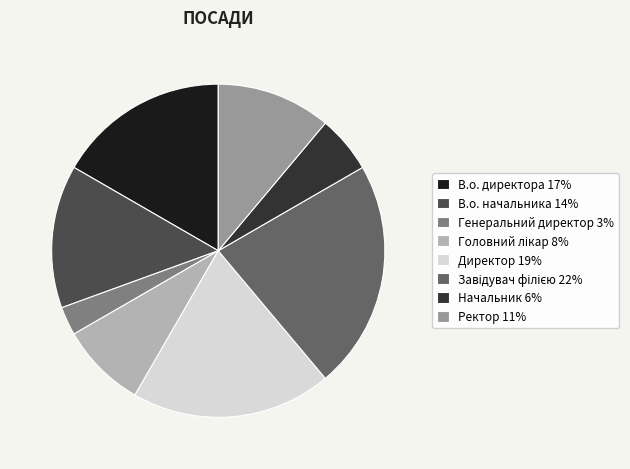

Do В.о. начальника 14% and Ректор 11% together represent more than half of the pie?

No